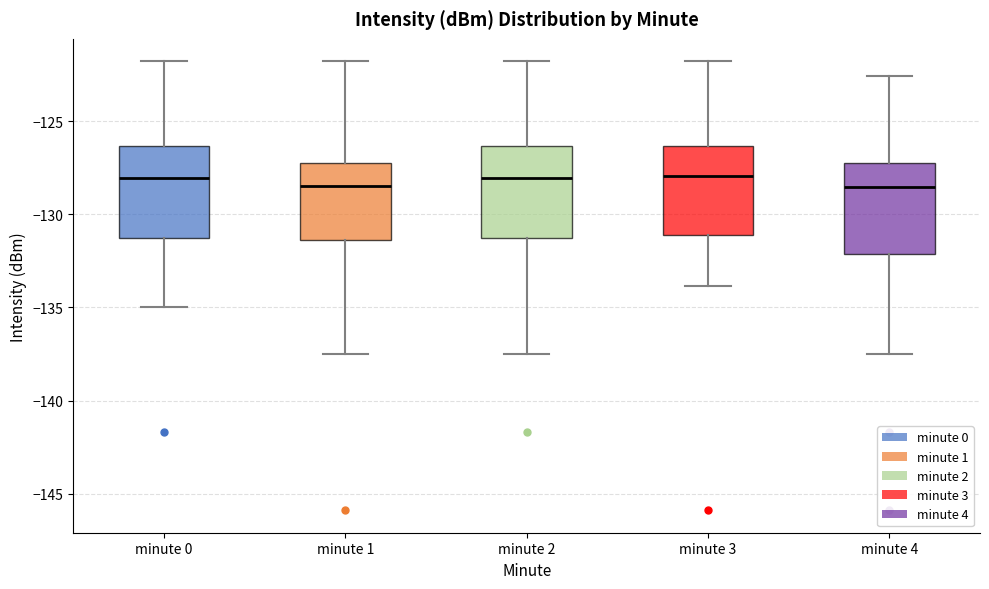

Reading left to right, read every box against the y-axis: the position of its median line, the range the box covers, and the ends of its whiskers. The values are not printed on the chart, so give them approximately, as read against the axis.

minute 0: median -128.0, box -131.5 to -126.5, whiskers -135.0 to -122.0
minute 1: median -128.5, box -131.5 to -127.0, whiskers -137.5 to -122.0
minute 2: median -128.0, box -131.5 to -126.5, whiskers -137.5 to -122.0
minute 3: median -128.0, box -131.0 to -126.5, whiskers -134.0 to -122.0
minute 4: median -128.5, box -132.0 to -127.0, whiskers -137.5 to -122.5